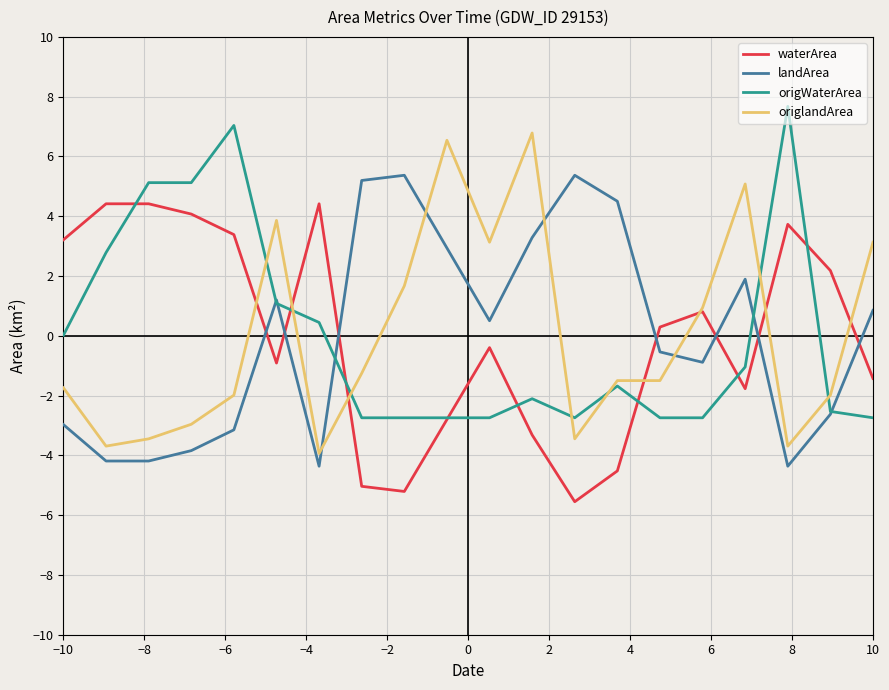

What are all the series names shown in the legend?

waterArea, landArea, origWaterArea, origlandArea